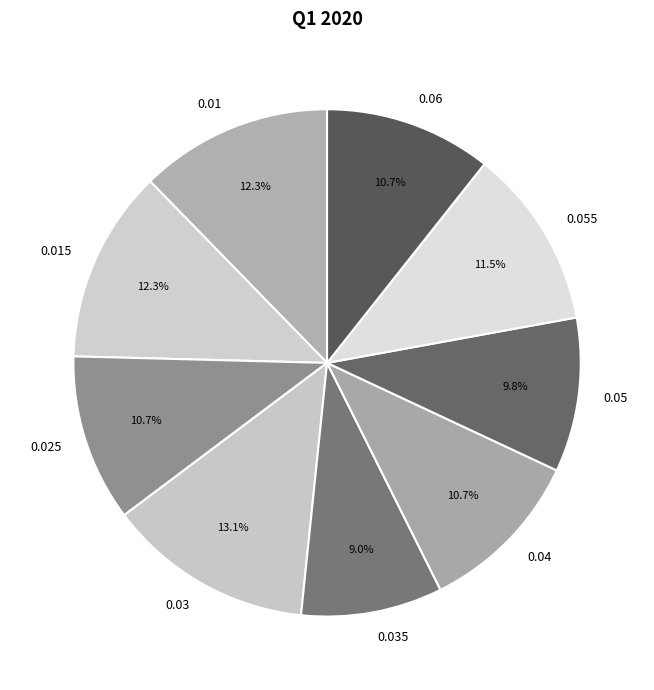

How many slices are in this pie chart?

9